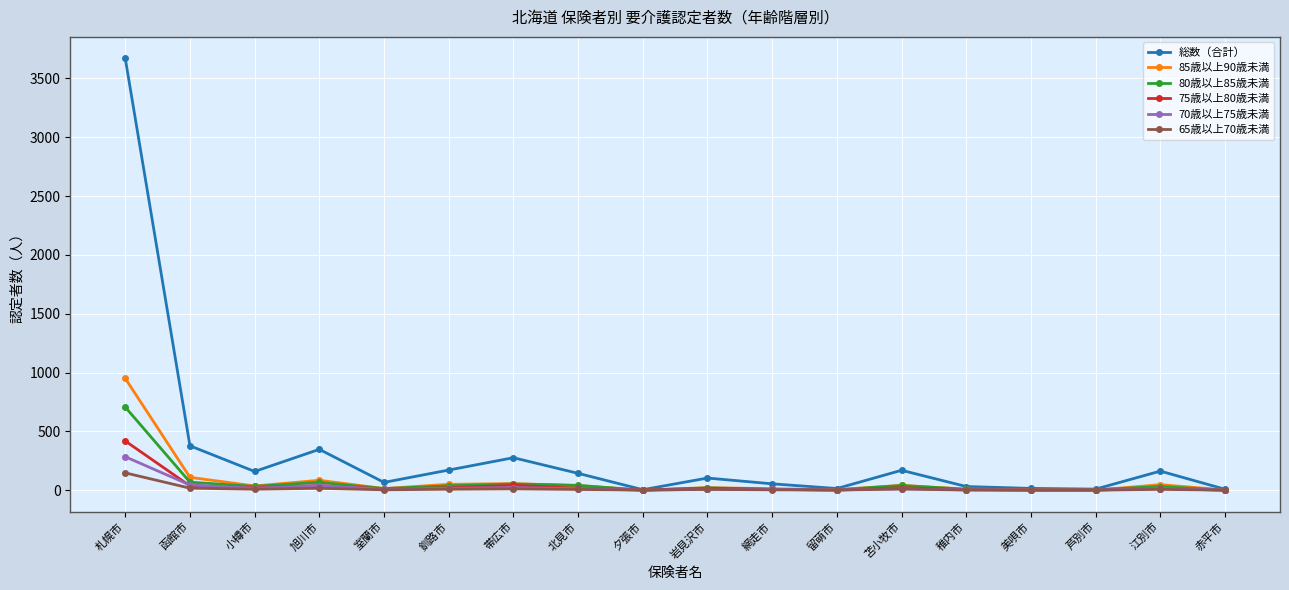

Where is the first local minimum for 総数（合計）?

小樽市